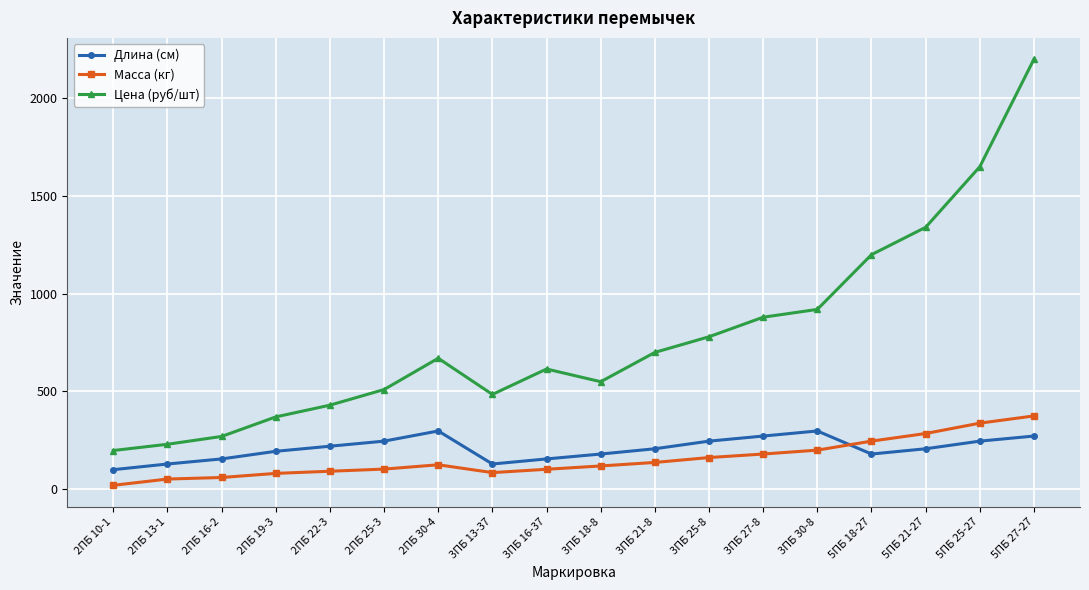

Is the value of Цена (руб/шт) at 2ПБ 16-2 greater than the value of Масса (кг) at 5ПБ 27-27?

No